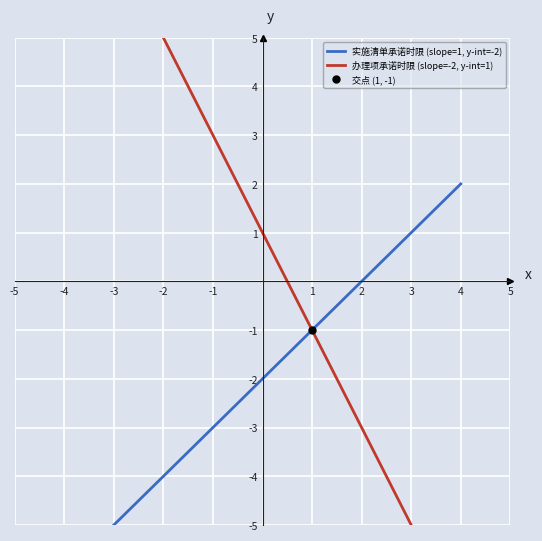

At how many categories does at least one series exceed 2?

7